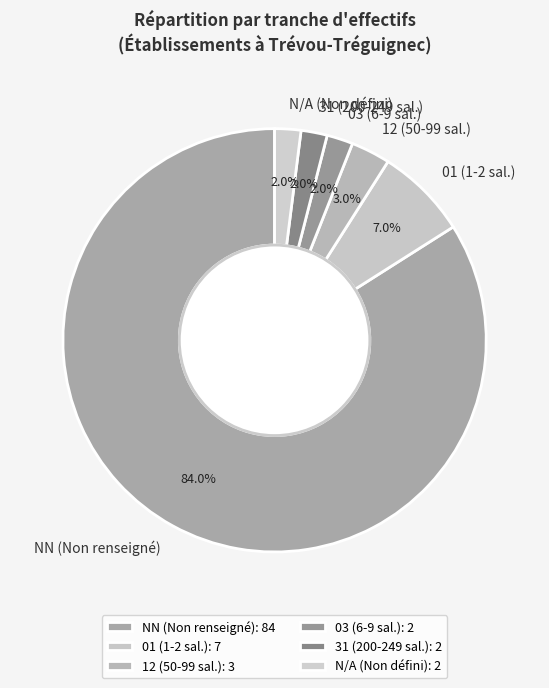

Combined, what portion of the pie is 31 (200-249 sal.) and 01 (1-2 sal.)?

9.0%